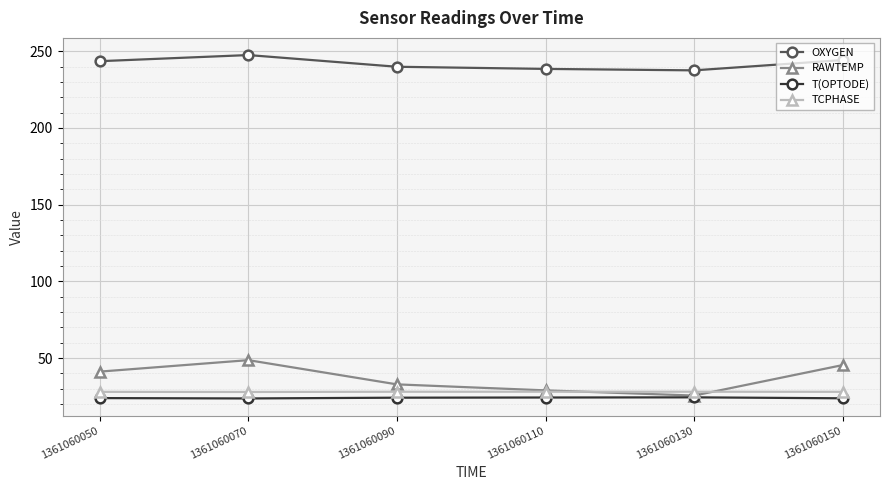

What is the value of the TCPHASE point at the 1st from the left?

28.0